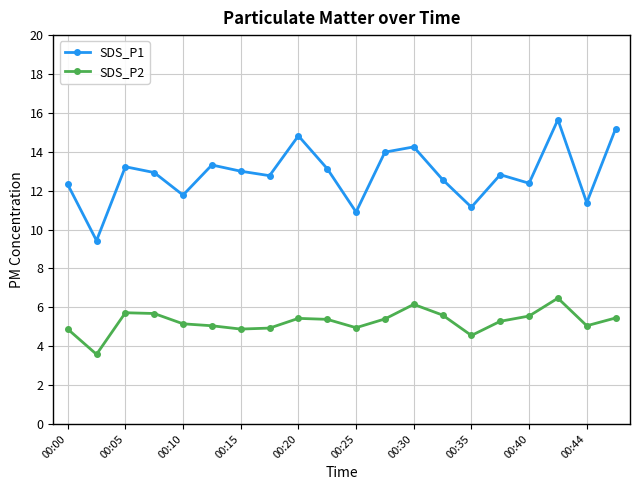

At how many categories does at least one series exceed 8?

20